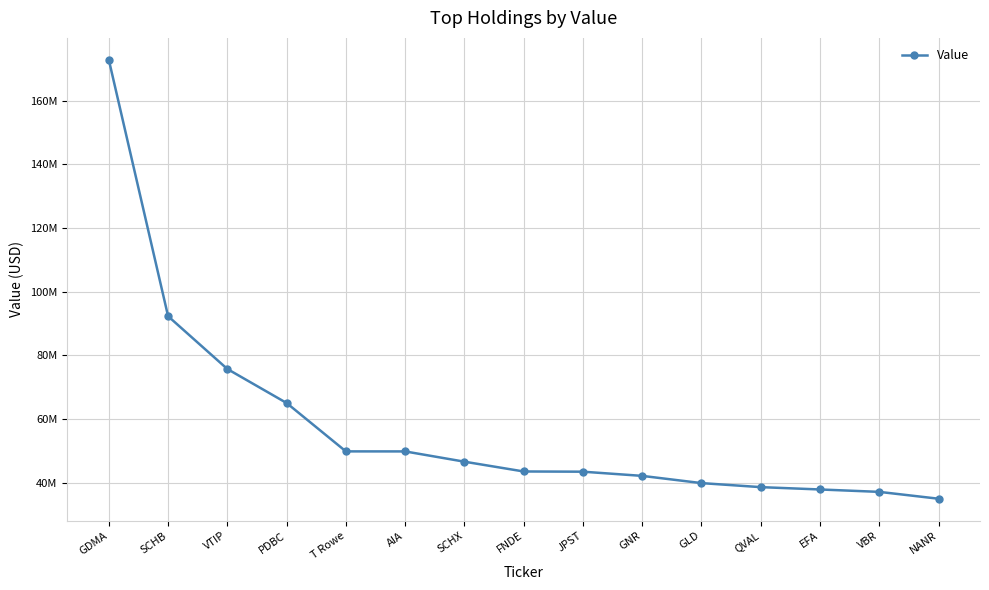

What is the difference between the maximum and minimum values?

137828000